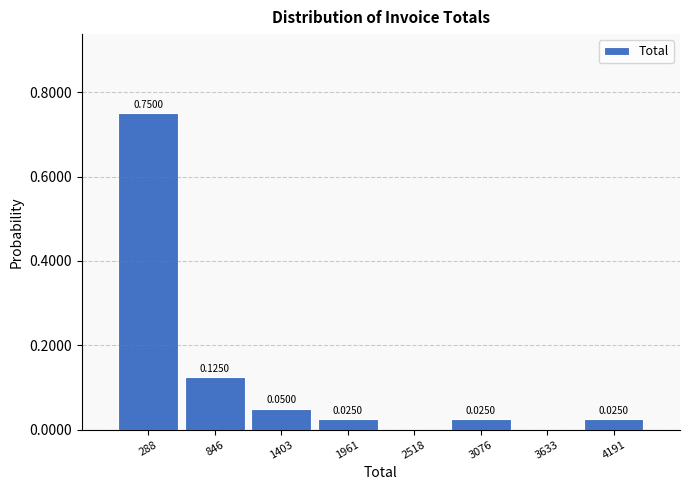

Over which range of the x-axis is the bar tallest?

0 to 600